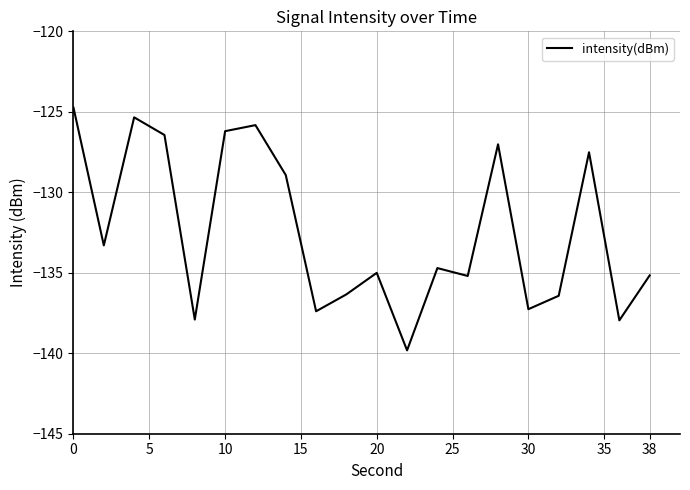

What is the maximum value shown in the chart?

-124.7